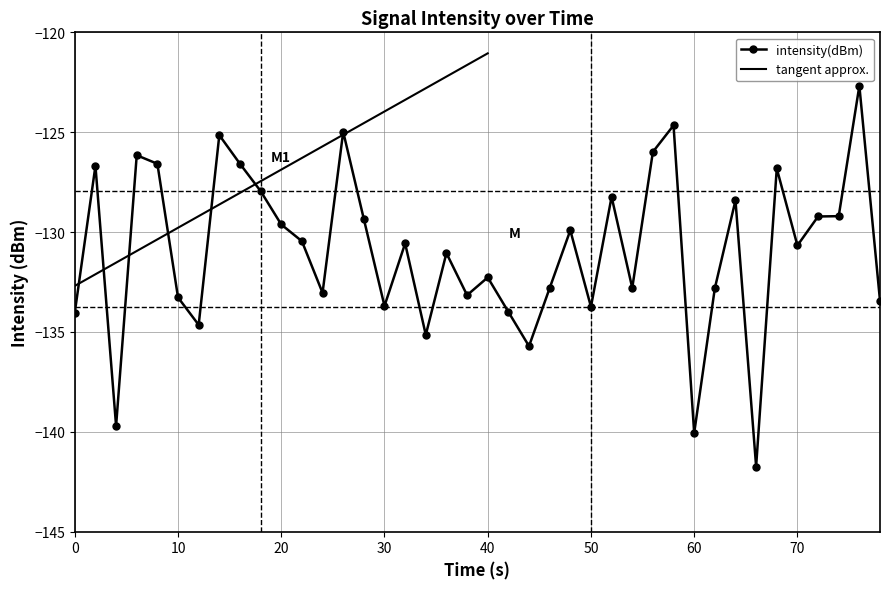

What is the minimum value for intensity(dBm)?

-141.7